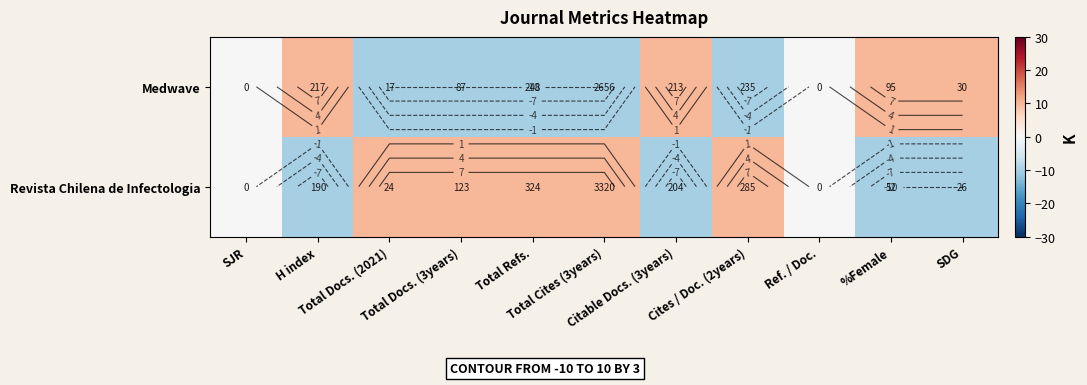

Is it true that Medwave equals 10 at H index?

True